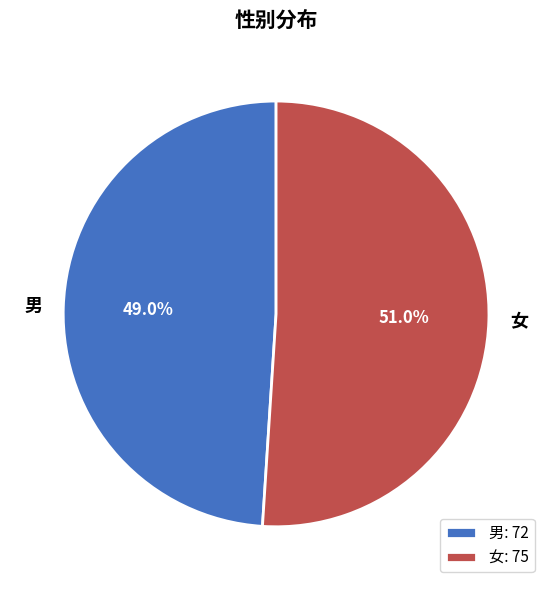

Is it true that 男 is 38% of the pie?

False